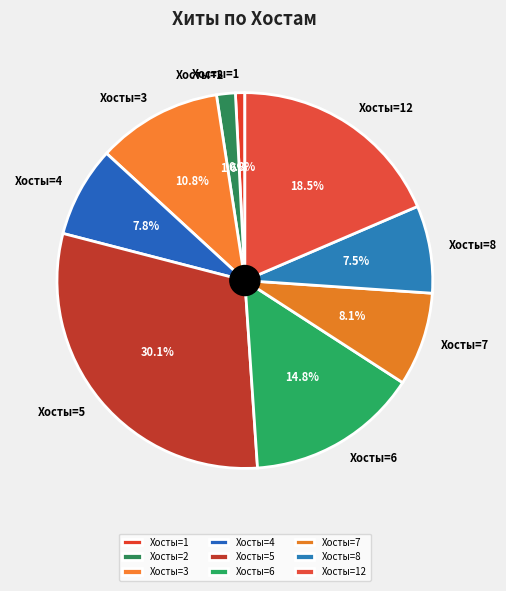

What percentage is NOT represented by Хосты=4?

92.2%